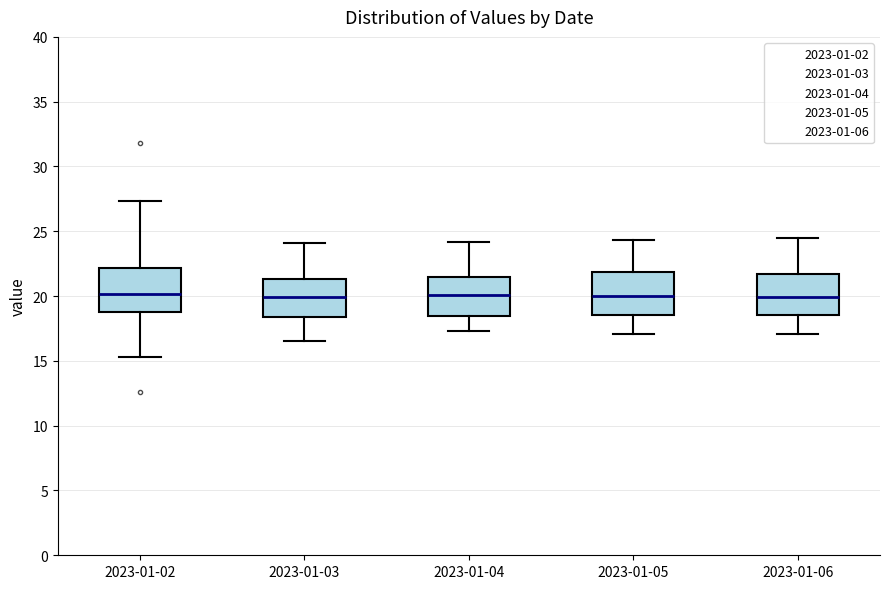

Reading left to right, transcribe this box plot: for each box, give where its median line is, the range the box spans, and where its two whiskers end, as read against the y-axis. The values are not printed on the chart, so give them approximately, as read against the axis.

2023-01-02: median 20.0, box 19.0 to 22.0, whiskers 15.5 to 27.5
2023-01-03: median 20.0, box 18.5 to 21.5, whiskers 16.5 to 24.0
2023-01-04: median 20.0, box 18.5 to 21.5, whiskers 17.5 to 24.0
2023-01-05: median 20.0, box 18.5 to 22.0, whiskers 17.0 to 24.5
2023-01-06: median 20.0, box 18.5 to 21.5, whiskers 17.0 to 24.5